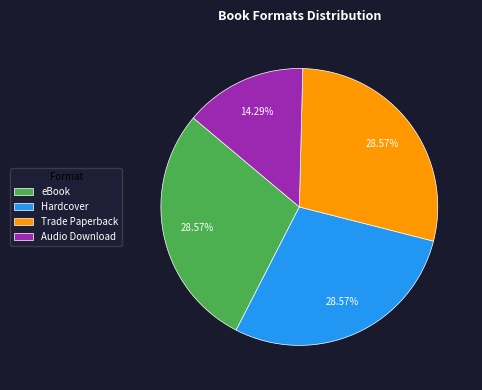

Which has a higher value, eBook or Audio Download?

eBook